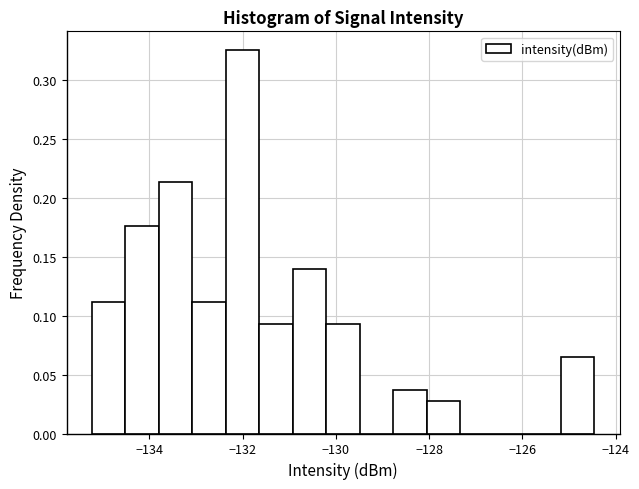

Read against the x-axis, roughly where is the centre of the tallest bar?

-132.0